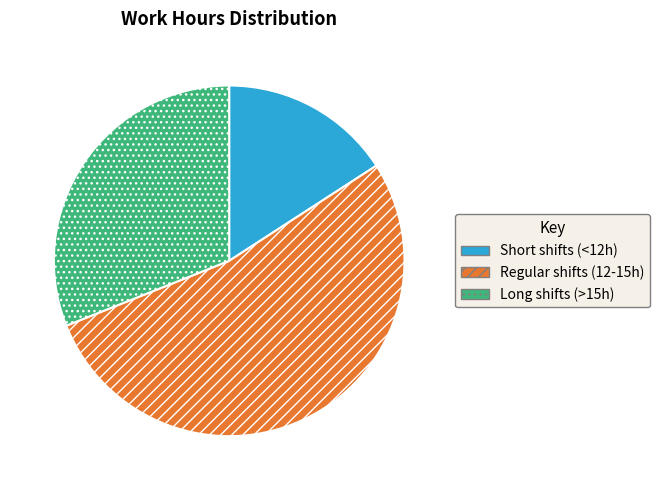

Rank the categories by value from highest to lowest.

Regular shifts (12-15h), Long shifts (>15h), Short shifts (<12h)